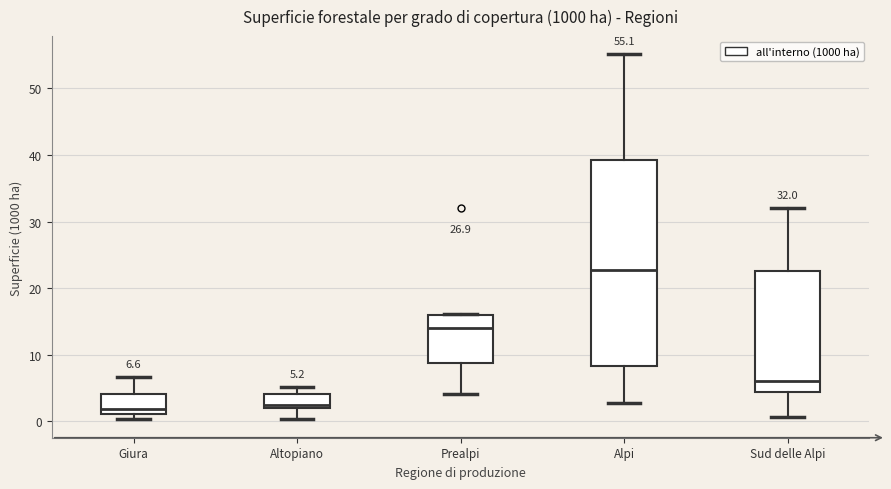

Which box is the tallest, from its lower edge to its upper edge?

Alpi